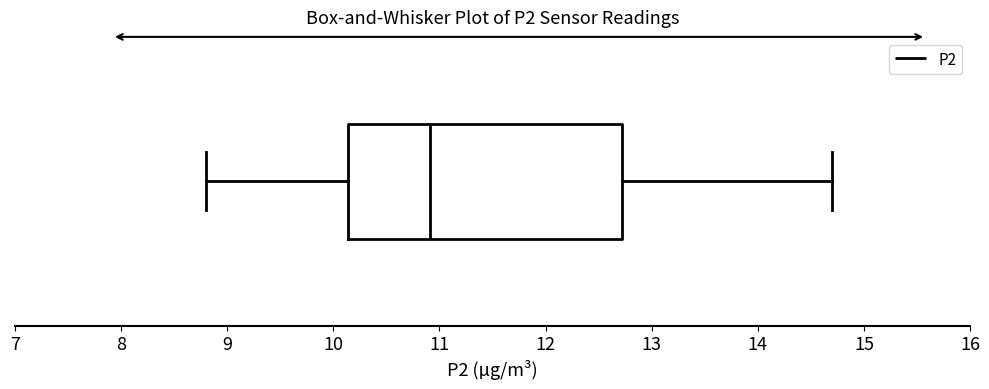

Where is the left edge of the box on the x-axis? The values are not printed on the chart, so give them approximately, as read against the axis.

10.1